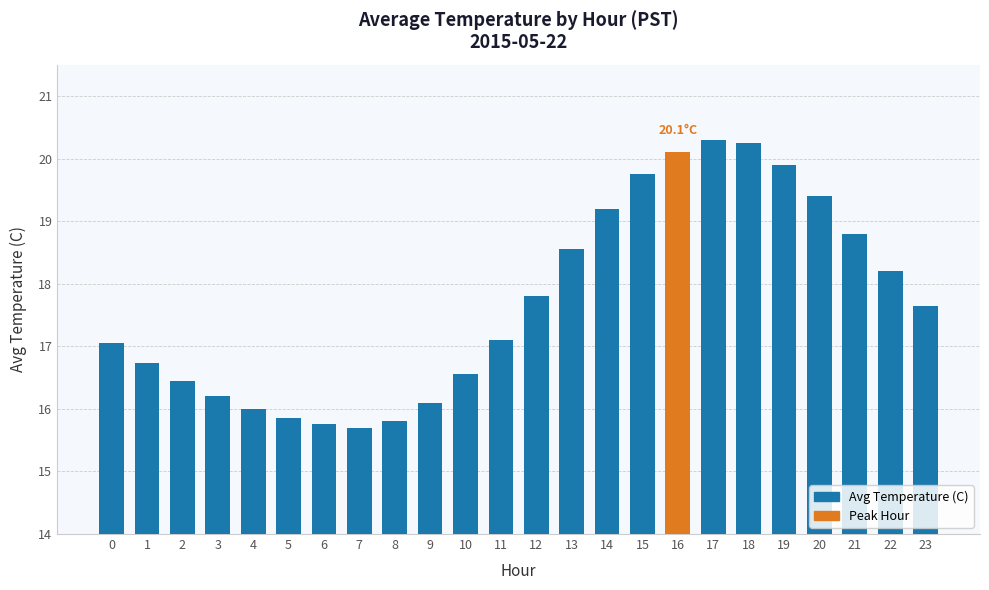

What is the approximate value at 12?

17.8